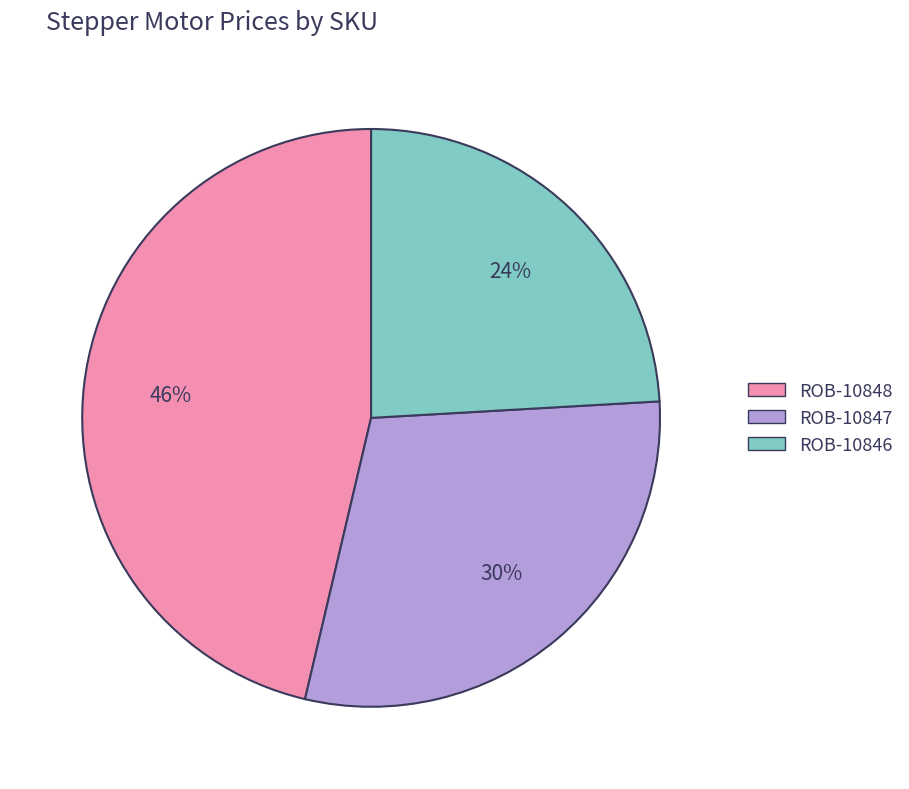

To the nearest percent, what is the difference between the largest and smallest slice percentages?

22%